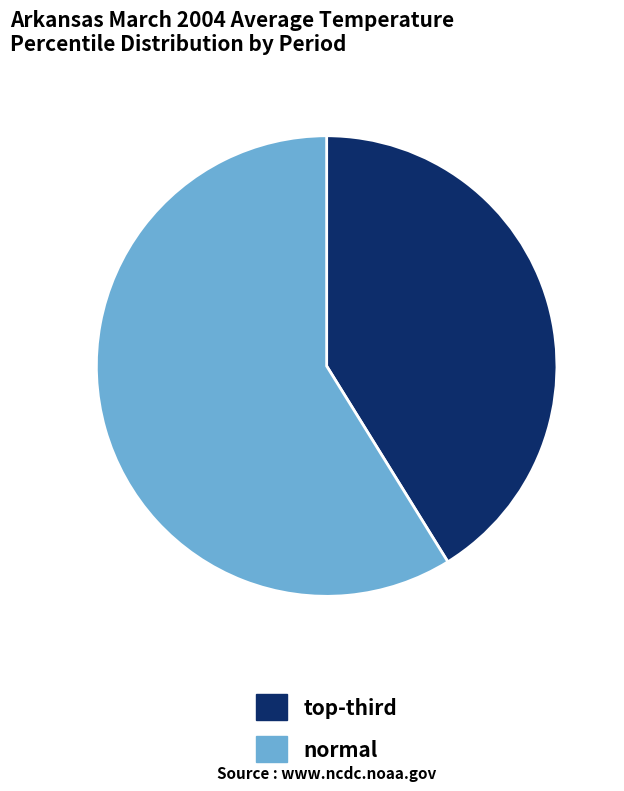

Is there any slice that represents more than half of the pie?

Yes